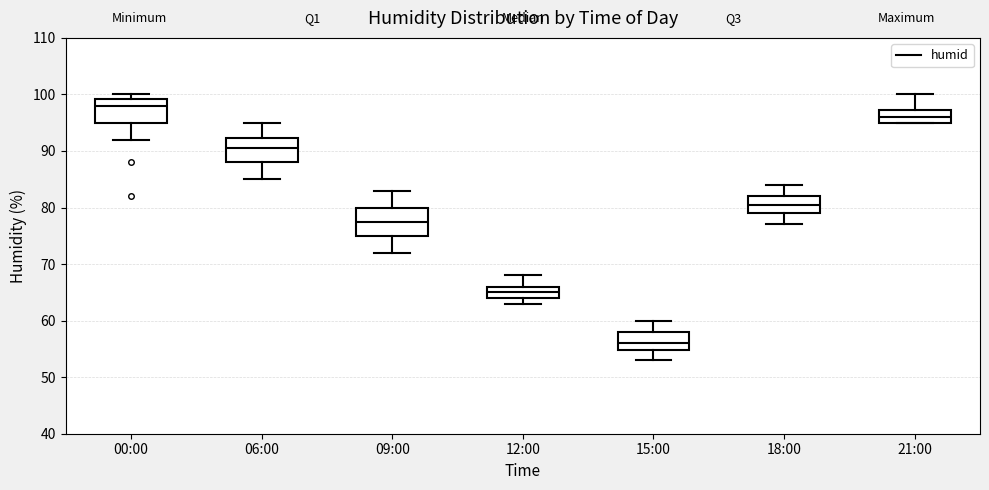

Reading left to right, transcribe this box plot: for each box, give where its median line is, the range the box spans, and where its two whiskers end, as read against the y-axis. The values are not printed on the chart, so give them approximately, as read against the axis.

00:00: median 98, box 95 to 99, whiskers 92 to 100
06:00: median 91, box 88 to 92, whiskers 85 to 95
09:00: median 78, box 75 to 80, whiskers 72 to 83
12:00: median 65, box 64 to 66, whiskers 63 to 68
15:00: median 56, box 55 to 58, whiskers 53 to 60
18:00: median 81, box 79 to 82, whiskers 77 to 84
21:00: median 96, box 95 to 97, whiskers 95 to 100